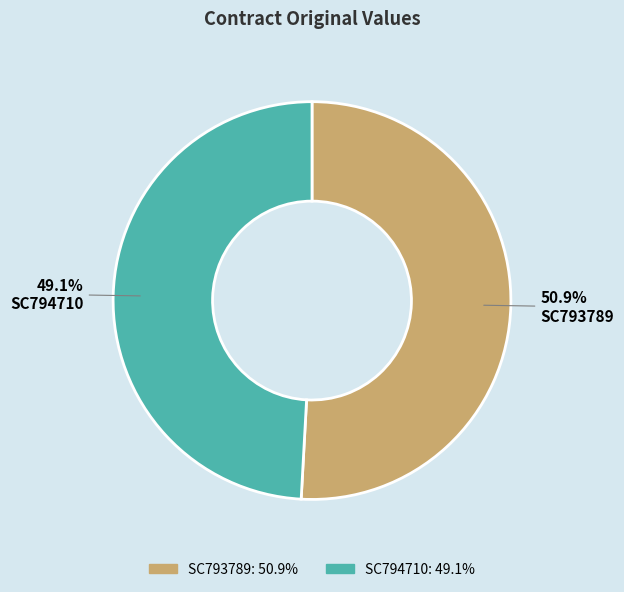

Does SC793789 represent more than half of the total?

Yes